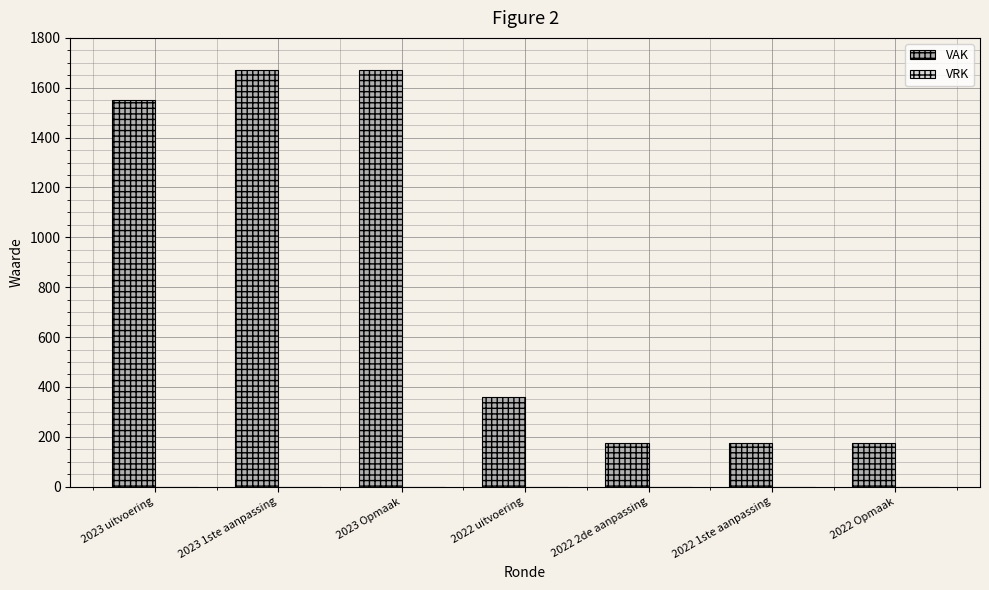

What is the smallest value displayed?

173